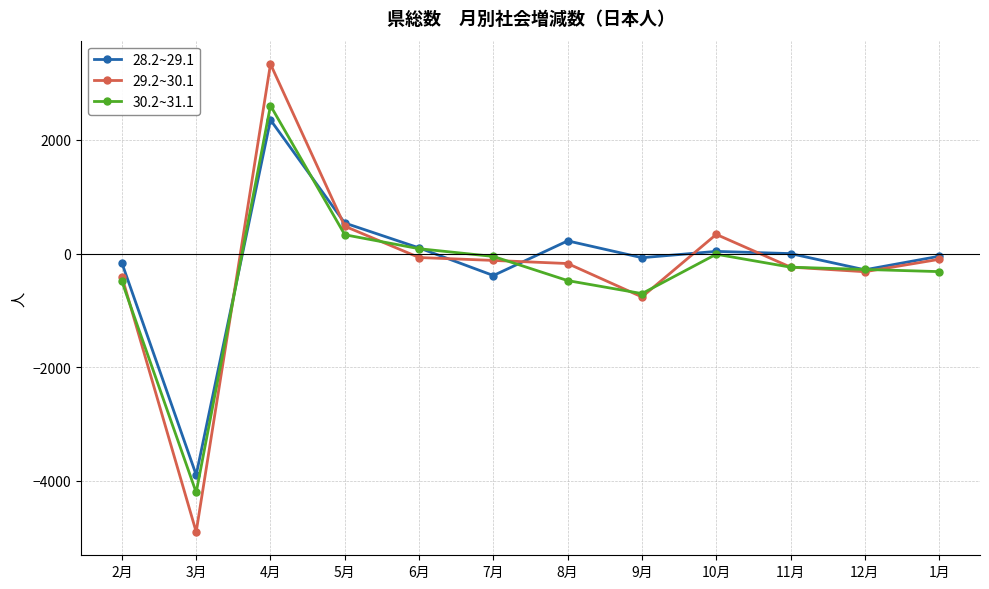

What are all the series names shown in the legend?

28.2~29.1, 29.2~30.1, 30.2~31.1